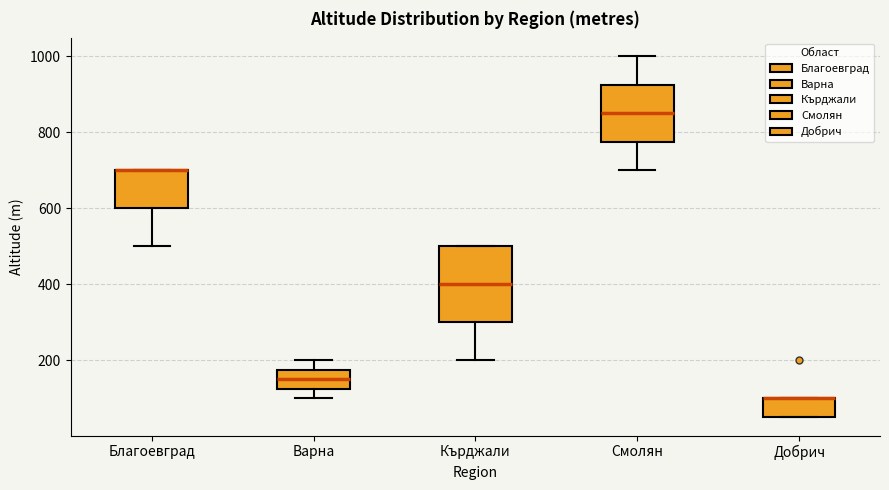

Reading left to right, transcribe this box plot: for each box, give where its median line is, the range the box spans, and where its two whiskers end, as read against the y-axis. The values are not printed on the chart, so give them approximately, as read against the axis.

Благоевград: median 700 (drawn on the box's upper edge), box 600 to 700, whiskers 500 to 700
Варна: median 160, box 120 to 180, whiskers 100 to 200
Кърджали: median 400, box 300 to 500, whiskers 200 to 500
Смолян: median 860, box 780 to 920, whiskers 700 to 1000
Добрич: median 100 (drawn on the box's upper edge), box 60 to 100, whiskers 60 to 100